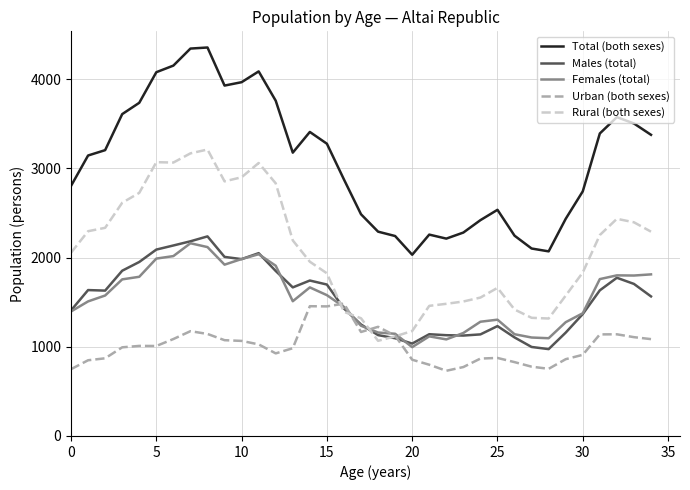

What is the highest value of the Urban (both sexes) series?

1484